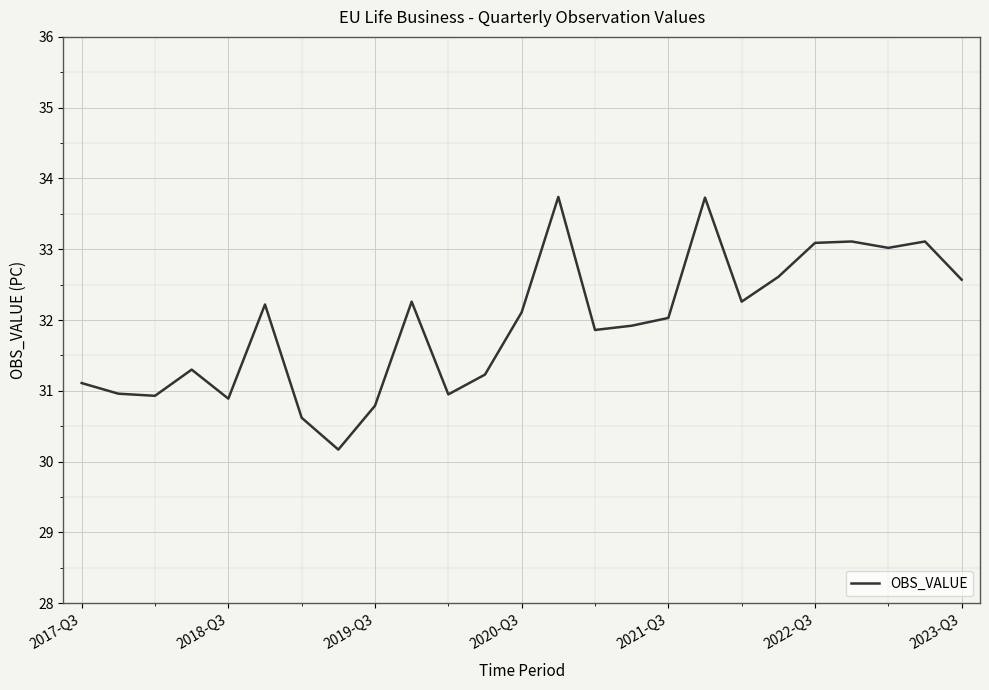

What is the smallest value displayed?

30.2